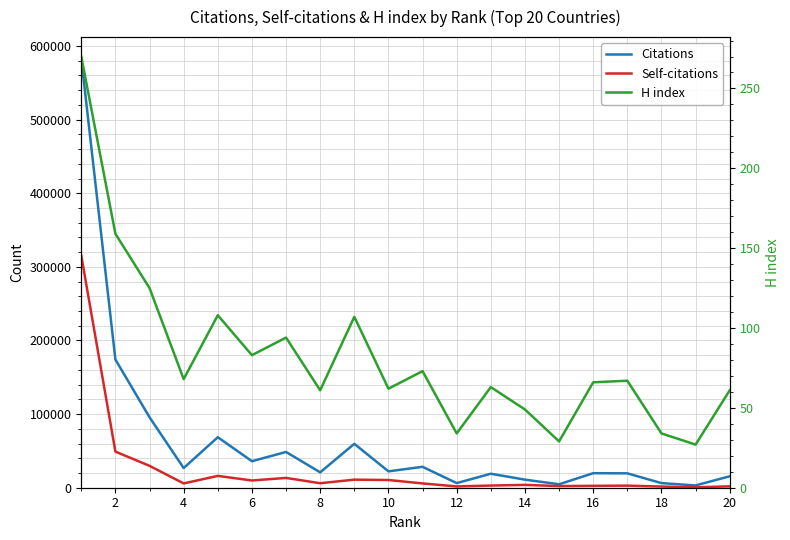

The Self-citations series shows 12875 at 6. True or false?

False